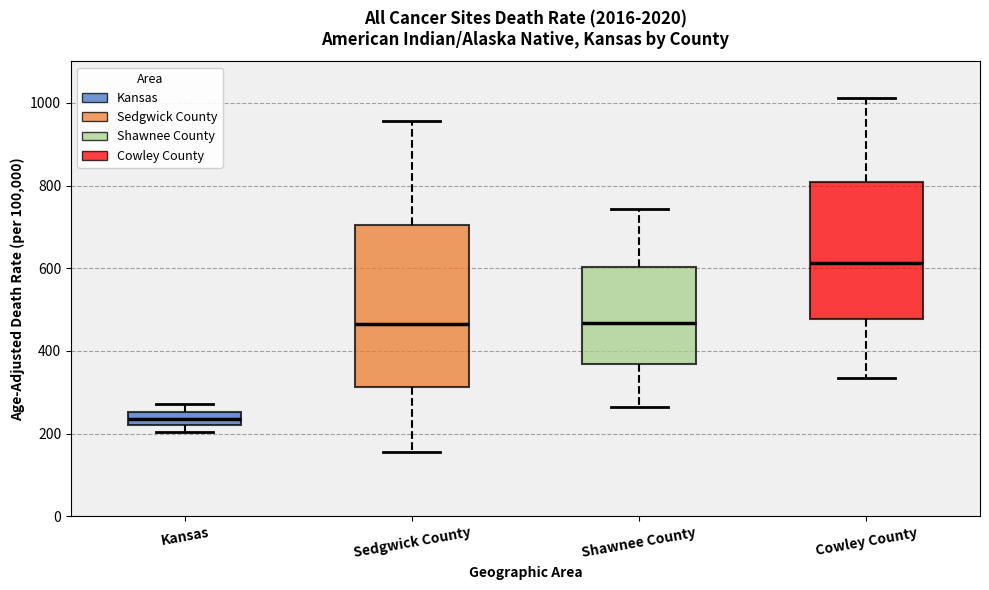

Reading left to right, transcribe this box plot: for each box, give where its median line is, the range the box spans, and where its two whiskers end, as read against the y-axis. The values are not printed on the chart, so give them approximately, as read against the axis.

Kansas: median 240, box 220 to 260, whiskers 200 to 280
Sedgwick County: median 460, box 320 to 700, whiskers 160 to 960
Shawnee County: median 460, box 360 to 600, whiskers 260 to 740
Cowley County: median 620, box 480 to 800, whiskers 340 to 1020